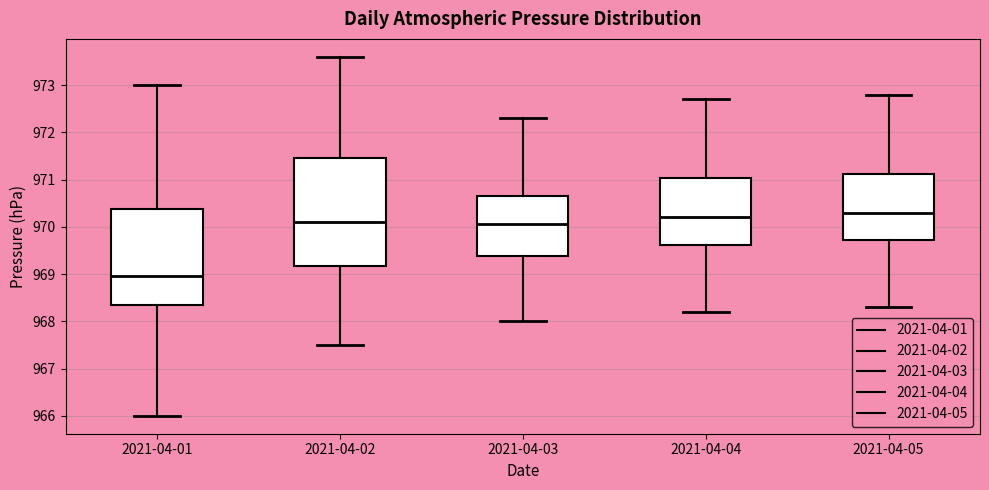

Which box is the tallest, from its lower edge to its upper edge?

2021-04-02